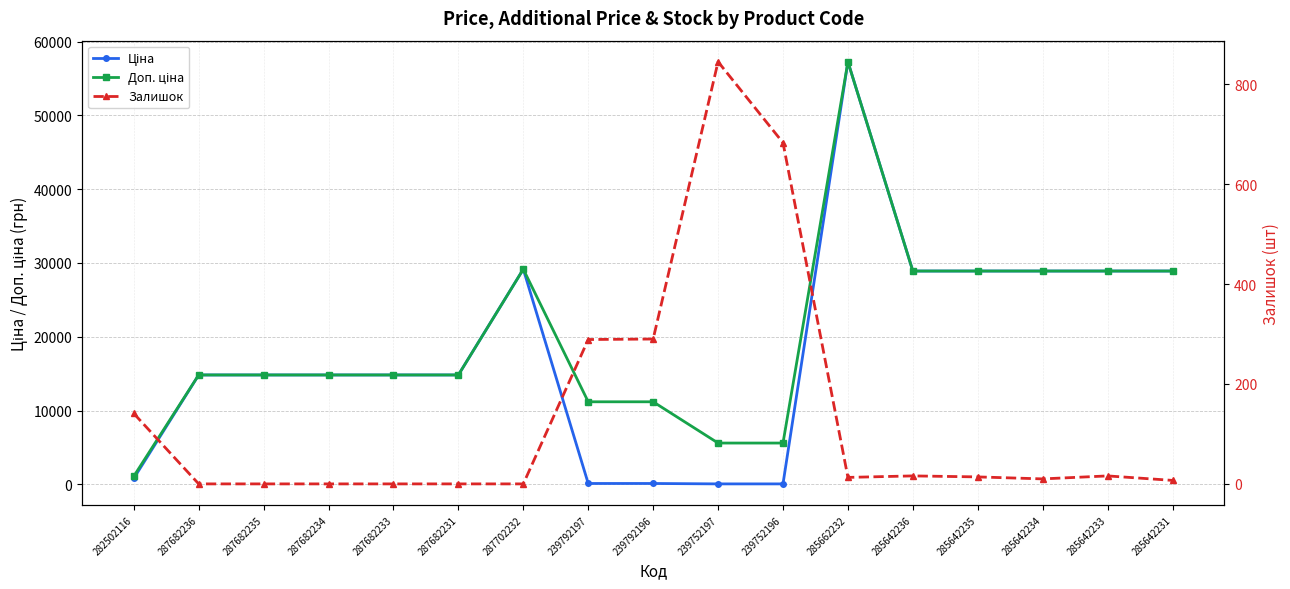

Which series has the largest total across all categories?

Доп. ціна